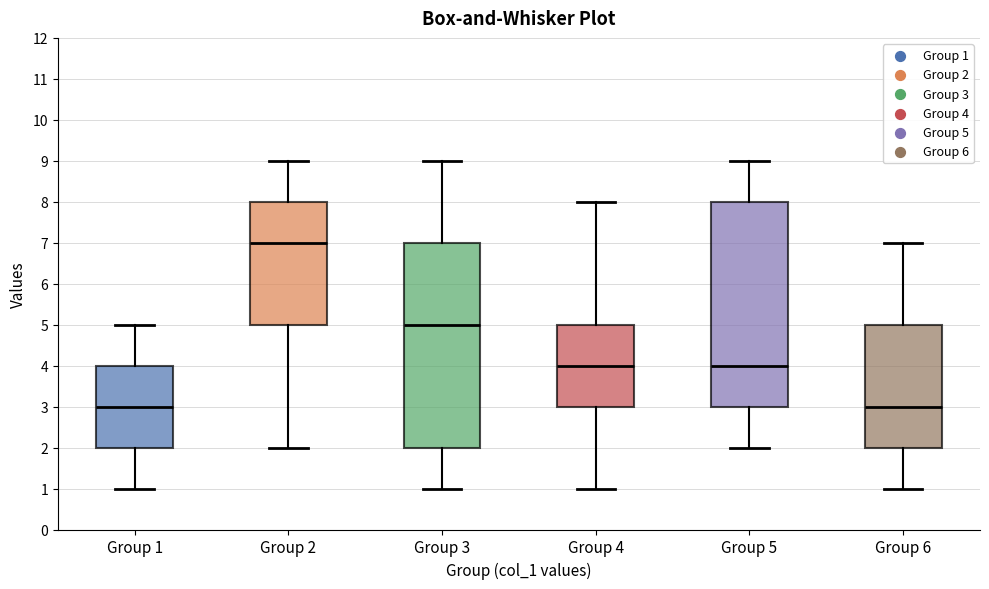

Reading left to right, read every box against the y-axis: the position of its median line, the range the box covers, and the ends of its whiskers. The values are not printed on the chart, so give them approximately, as read against the axis.

Group 1: median 3, box 2 to 4, whiskers 1 to 5
Group 2: median 7, box 5 to 8, whiskers 2 to 9
Group 3: median 5, box 2 to 7, whiskers 1 to 9
Group 4: median 4, box 3 to 5, whiskers 1 to 8
Group 5: median 4, box 3 to 8, whiskers 2 to 9
Group 6: median 3, box 2 to 5, whiskers 1 to 7